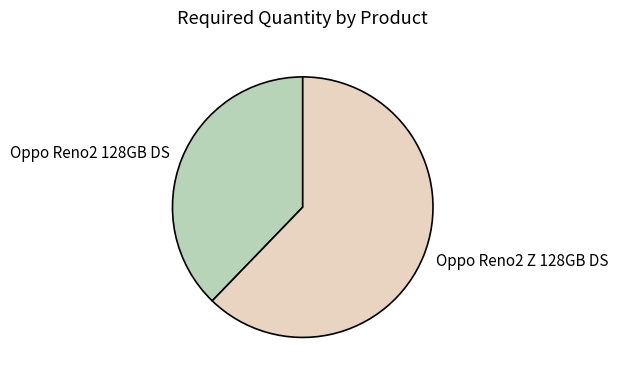

What is the largest slice in the pie chart?

Oppo Reno2 Z 128GB DS